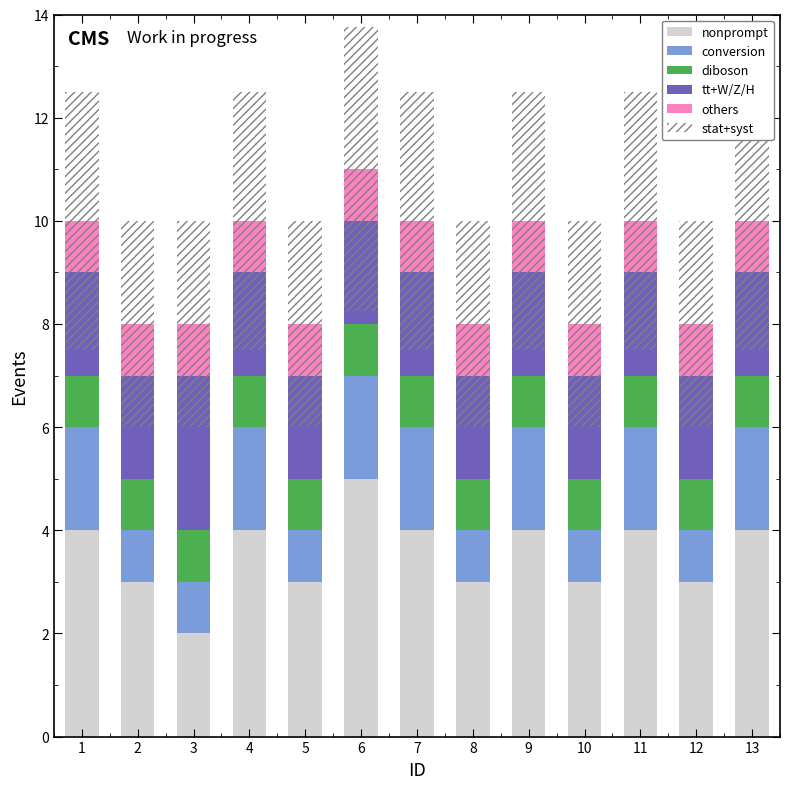

Is it true that conversion equals 1 at 5?

True